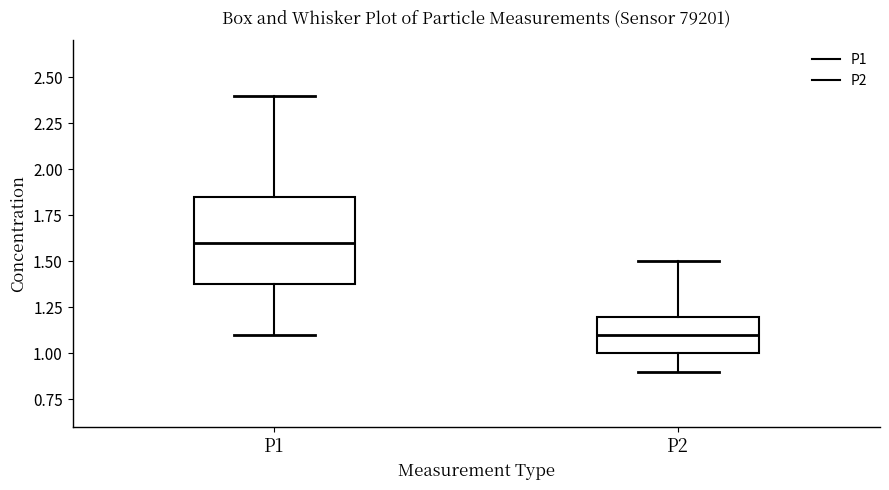

Reading left to right, read every box against the y-axis: the position of its median line, the range the box covers, and the ends of its whiskers. The values are not printed on the chart, so give them approximately, as read against the axis.

P1: median 1.60, box 1.40 to 1.85, whiskers 1.10 to 2.40
P2: median 1.10, box 1.00 to 1.20, whiskers 0.90 to 1.50